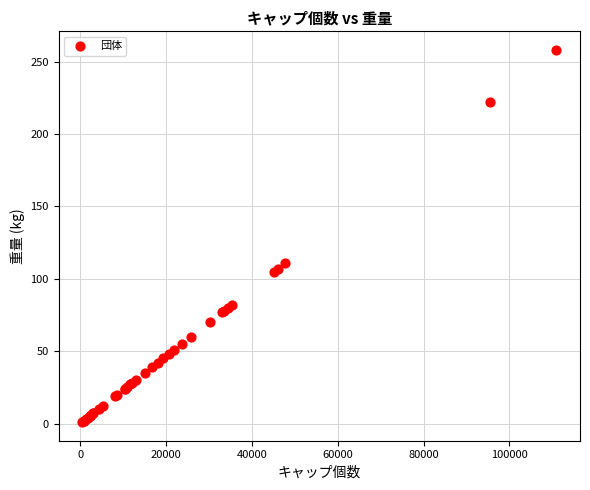

What Y value in the scatter plot is closest to 129?

111